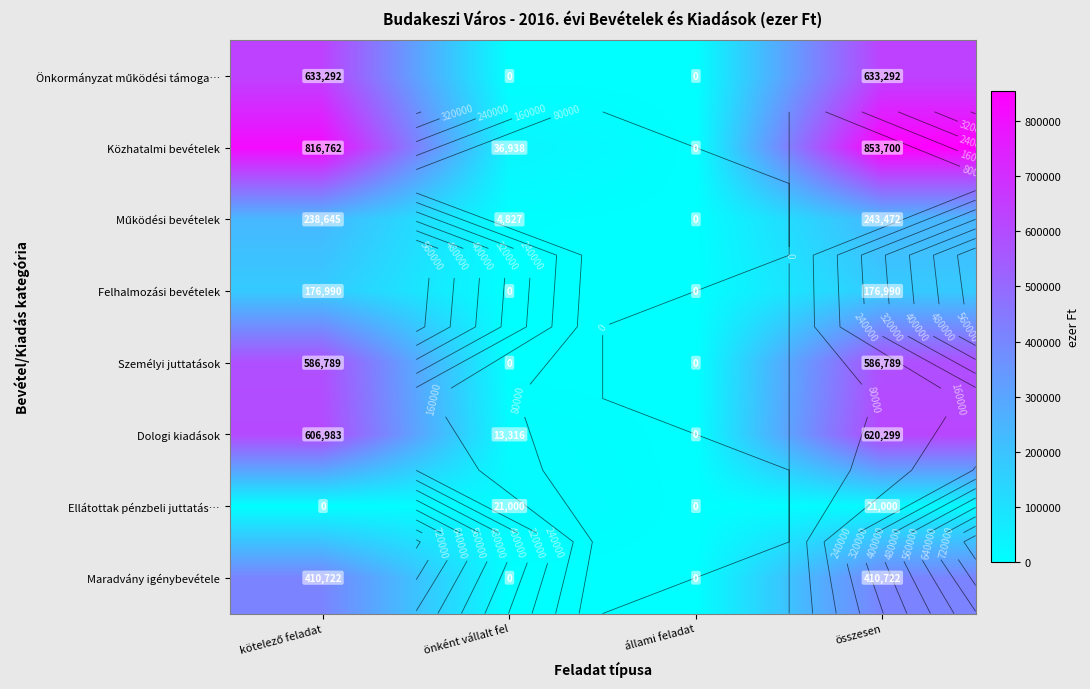

Count the number of data series in this chart.

8